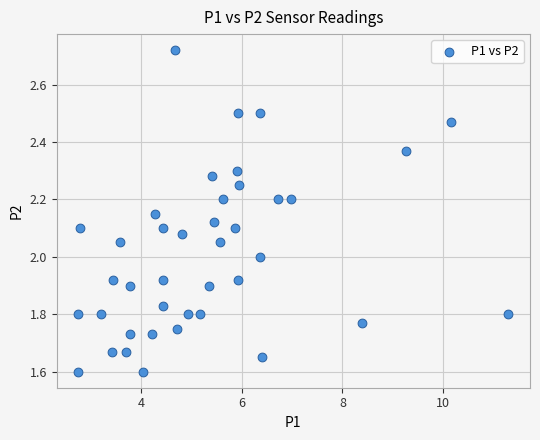

What is the range of Y values (max minus min)?

1.1